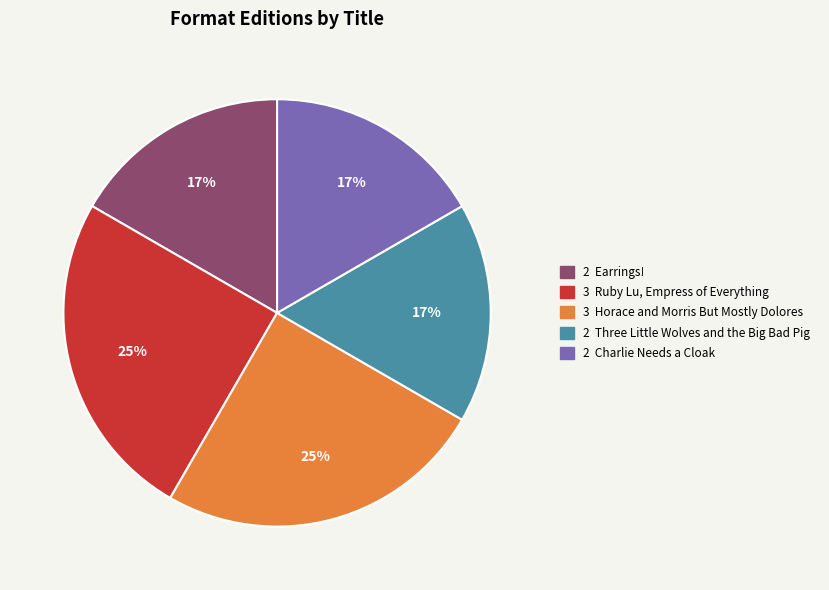

Does any single category account for the majority?

No